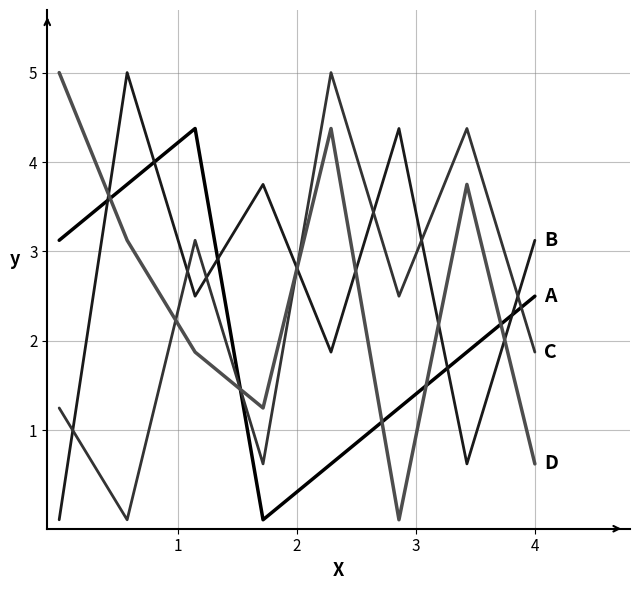

What is the greatest value displayed?

5.0